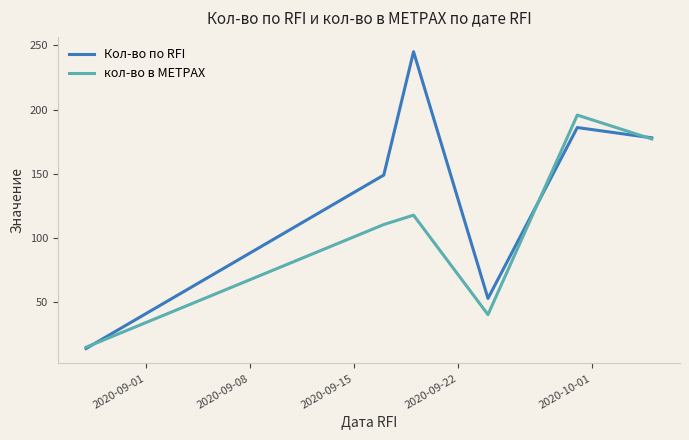

What is the difference between the second highest and minimum values in the кол-во в МЕТРАХ series?

162.1